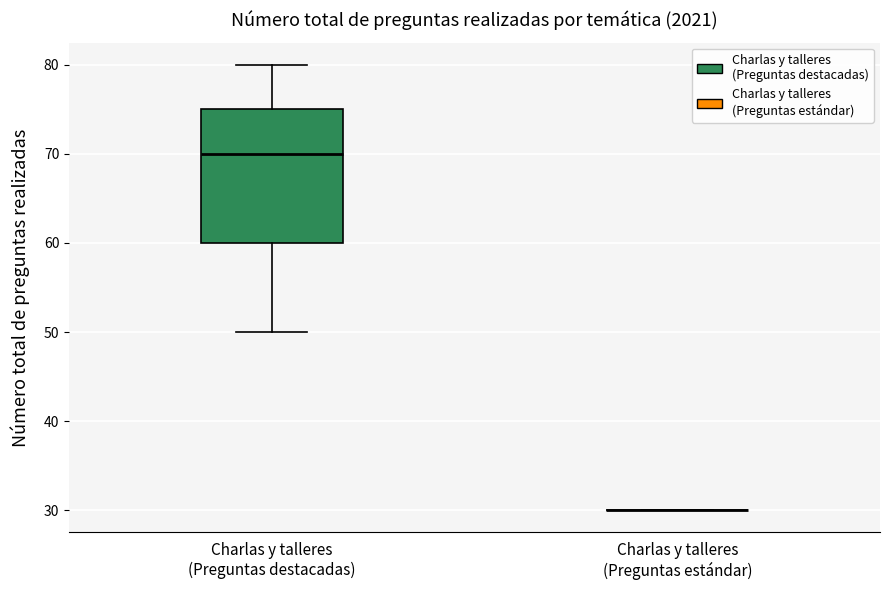

Where does the median line of the box for Charlas y talleres (Preguntas destacadas) sit on the y-axis? The values are not printed on the chart, so give them approximately, as read against the axis.

70